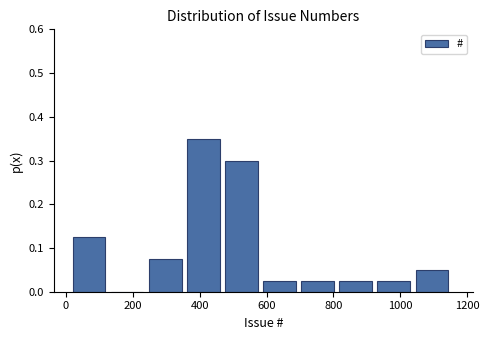

Which range on the x-axis has the tallest bar?

360 to 480